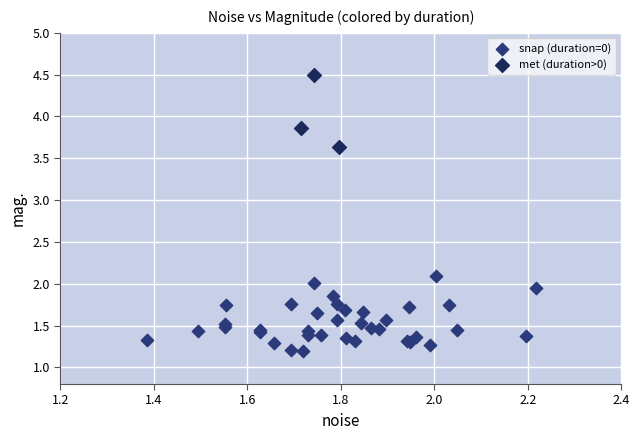

Which series reaches the minimum Y coordinate?

snap (duration=0)